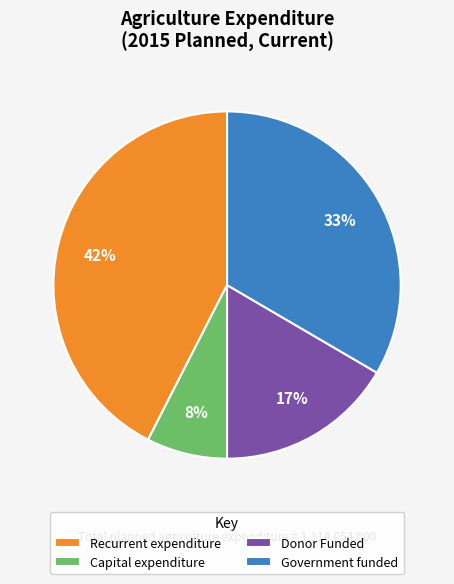

To the nearest percent, what is the average slice percentage?

25%